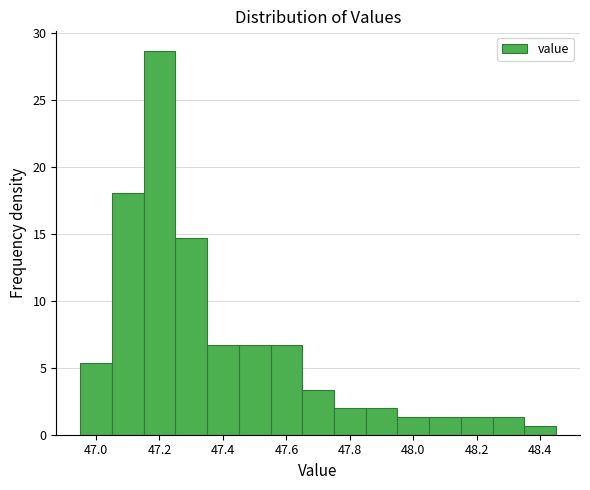

What is the height of the bar covering 47.35 to 47.45 on the x-axis? Neither the bar edges nor the heights are printed on the chart, so give them approximately, as read against the axes.

6.5